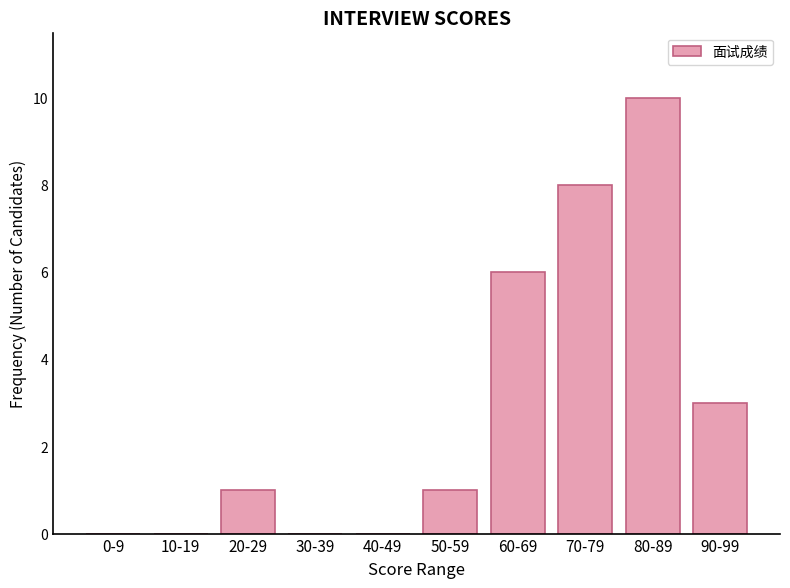

Reading right to left, transcribe all the data shown in this chart.

90-99=3	80-89=10	70-79=8	60-69=6	50-59=1	40-49=0	30-39=0	20-29=1	10-19=0	0-9=0